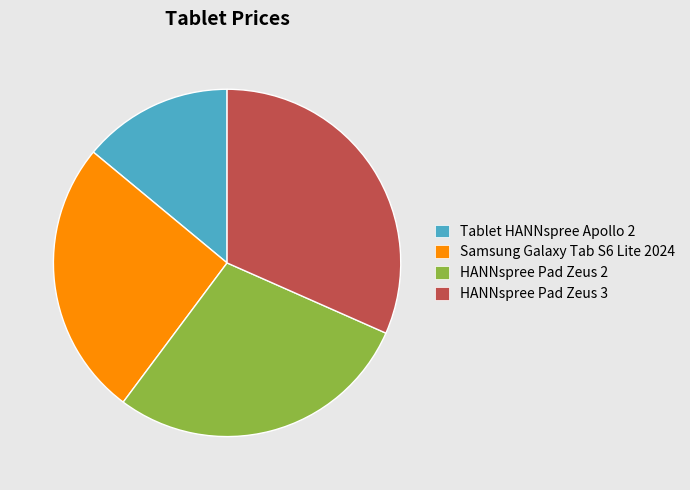

Do Samsung Galaxy Tab S6 Lite 2024 and HANNspree Pad Zeus 3 together represent more than half of the pie?

Yes